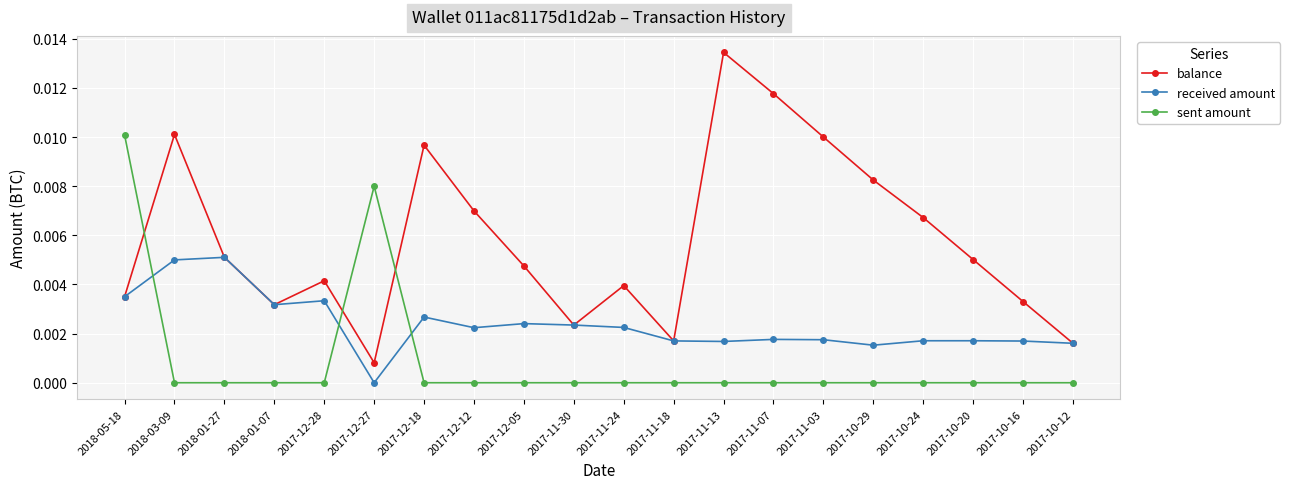

Does the chart display data point markers on the line(s)?

Yes